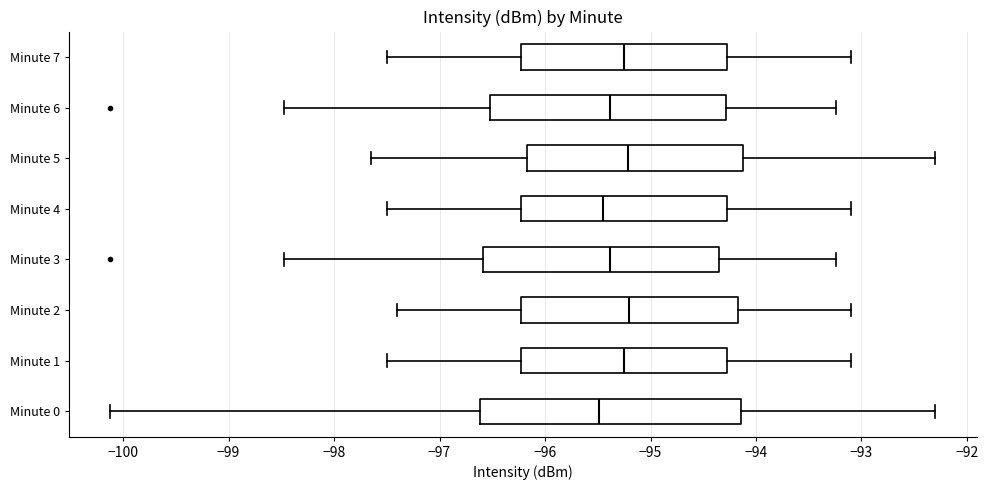

Reading bottom to top, read every box against the x-axis: the position of its median line, the range the box covers, and the ends of its whiskers. The values are not printed on the chart, so give them approximately, as read against the axis.

Minute 0: median -95.5, box -96.6 to -94.1, whiskers -100.1 to -92.3
Minute 1: median -95.2, box -96.2 to -94.3, whiskers -97.5 to -93.1
Minute 2: median -95.2, box -96.2 to -94.2, whiskers -97.4 to -93.1
Minute 3: median -95.4, box -96.6 to -94.4, whiskers -98.5 to -93.2
Minute 4: median -95.4, box -96.2 to -94.3, whiskers -97.5 to -93.1
Minute 5: median -95.2, box -96.2 to -94.1, whiskers -97.6 to -92.3
Minute 6: median -95.4, box -96.5 to -94.3, whiskers -98.5 to -93.2
Minute 7: median -95.2, box -96.2 to -94.3, whiskers -97.5 to -93.1